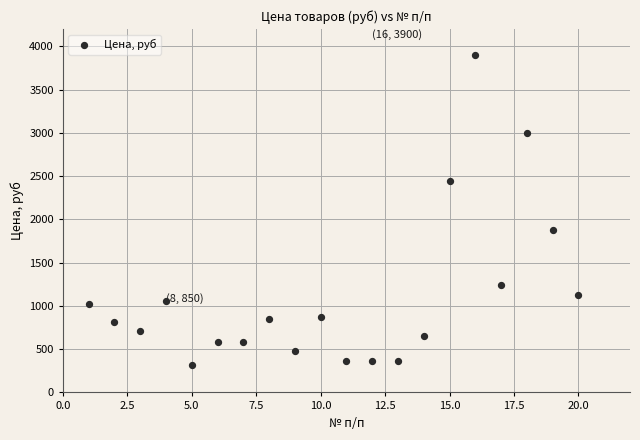

What is the range of Y values (max minus min)?

3587